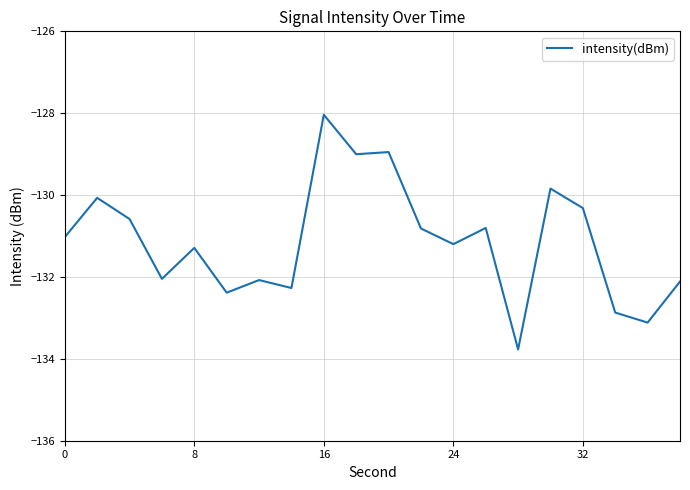

What is the difference between the maximum and minimum values?

5.7